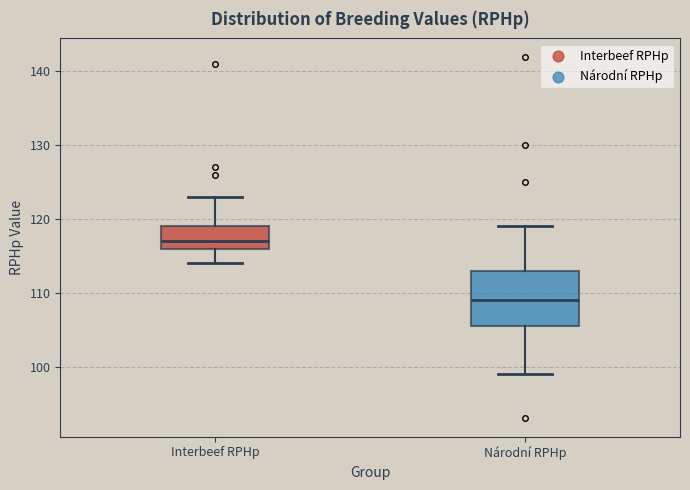

Comparing the boxes themselves (not the whiskers), which one is the tallest?

Národní RPHp